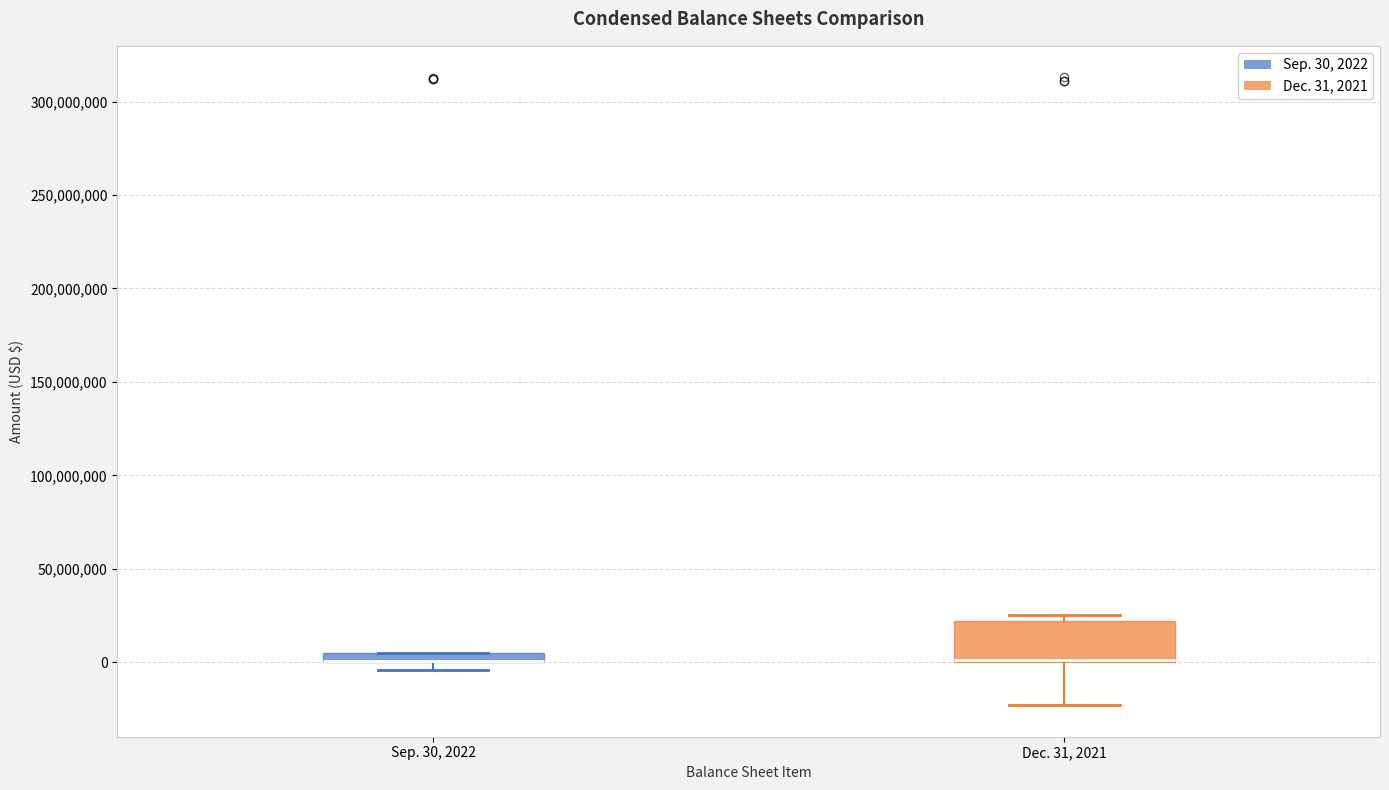

Comparing the boxes themselves (not the whiskers), which one is the tallest?

Dec. 31, 2021